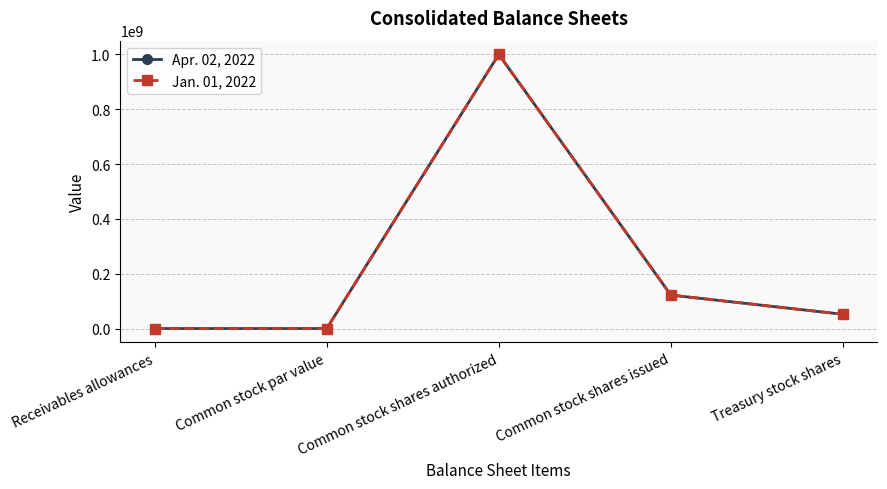

True or false: Apr. 02, 2022 has a value of 88403786 at Treasury stock shares.

False